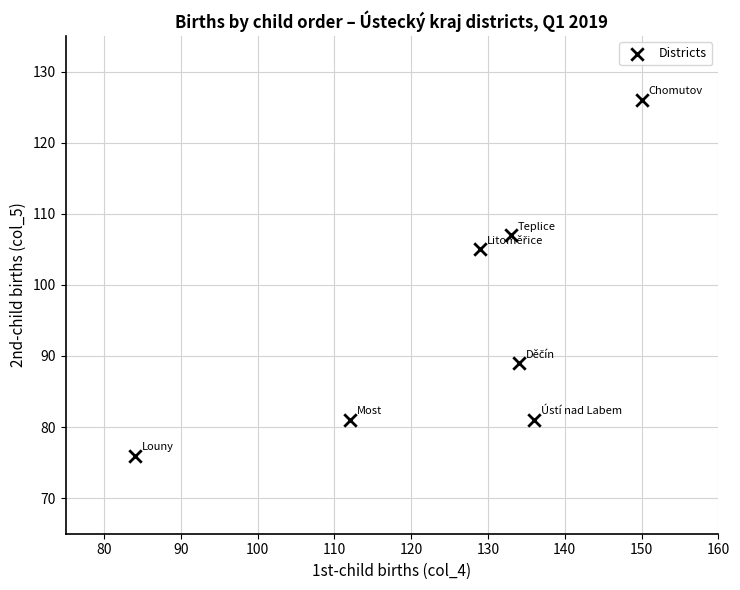

What is the range of X values (max minus min)?

66